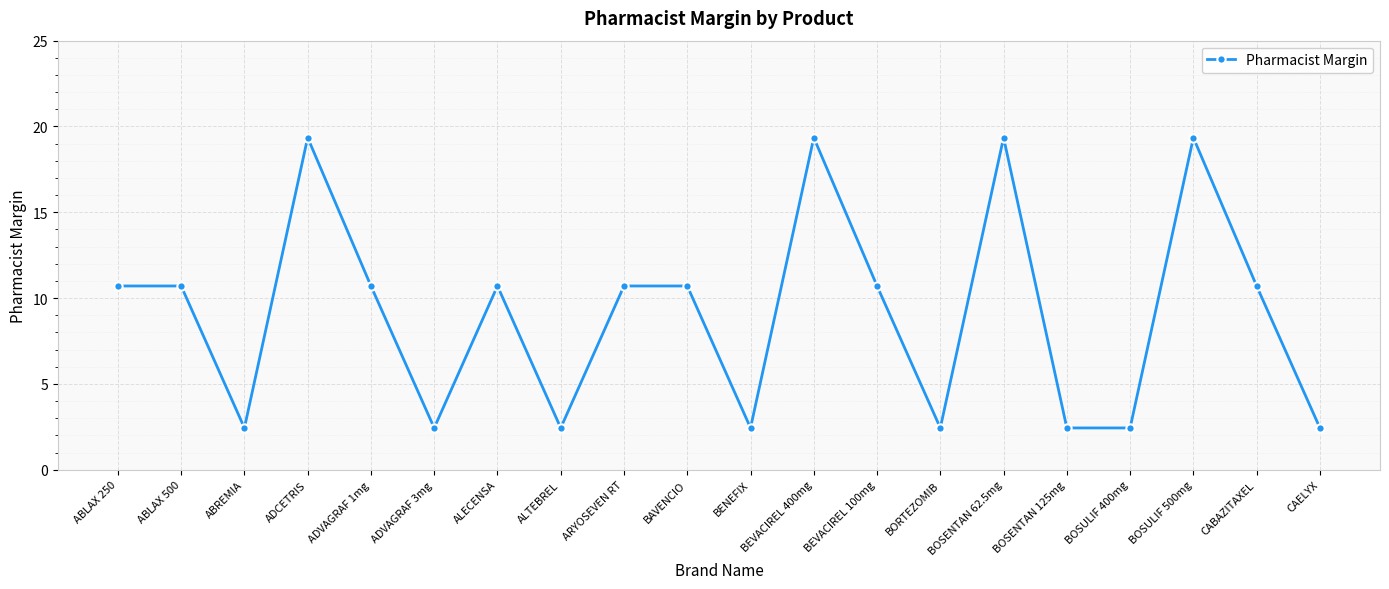

What is the approximate value at ALECENSA?

10.7